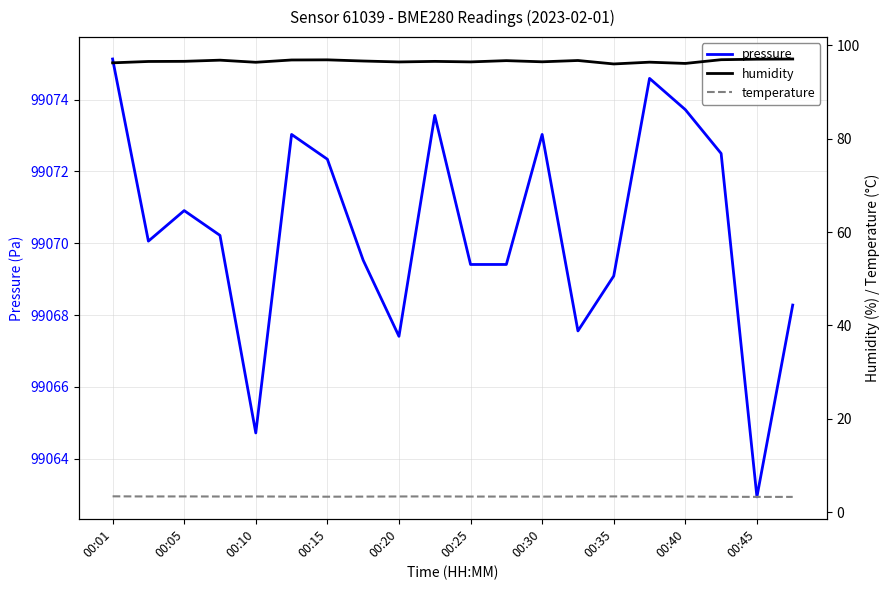

True or false: pressure has a value of 173011.3 at 00:40.

False